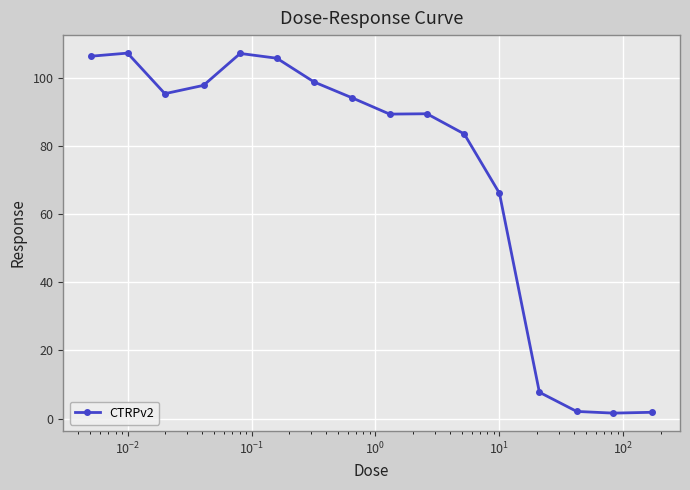

What is the sum of all values?

1153.7